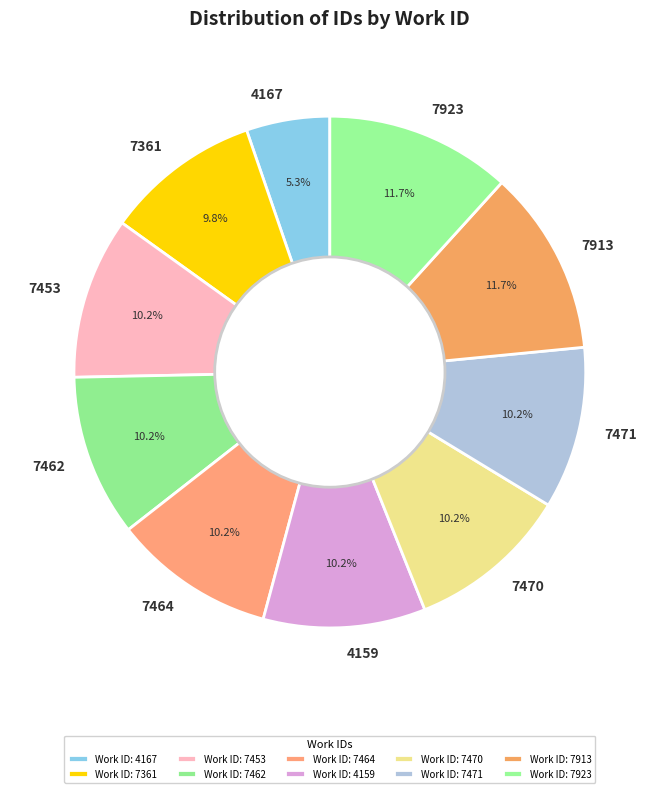

To the nearest percent, what is the average slice percentage?

10%